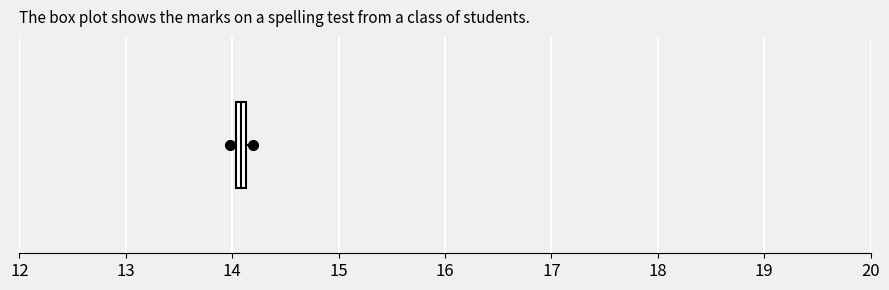

Where is the left edge of the box on the x-axis? The values are not printed on the chart, so give them approximately, as read against the axis.

14.0